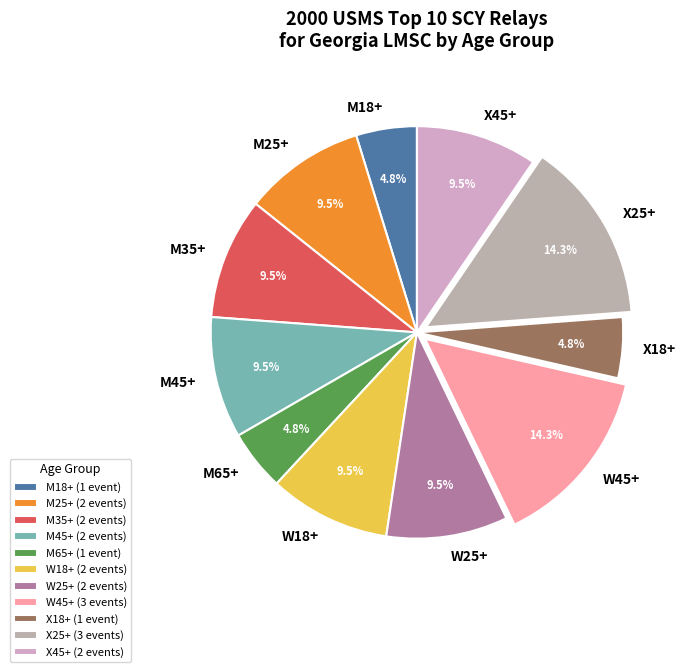

How many slices are in this pie chart?

11